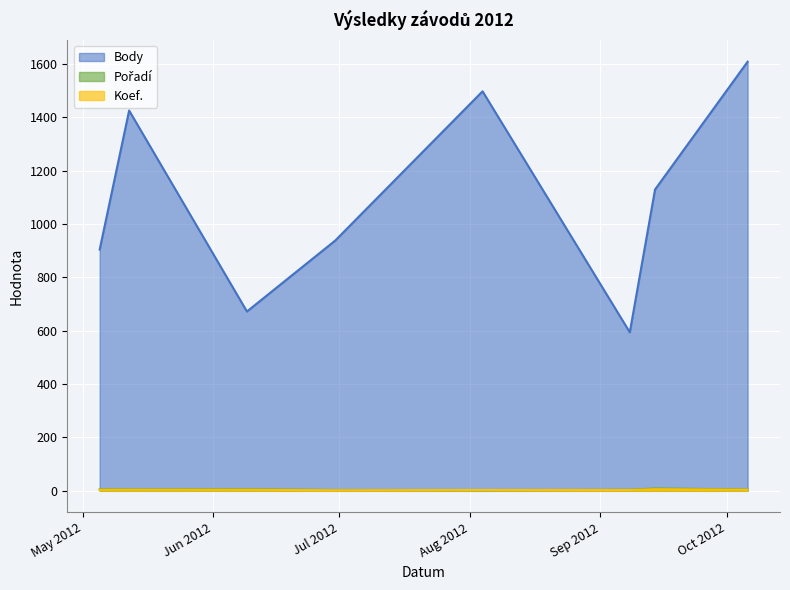

How many times do Koef. and Pořadí cross each other?

2